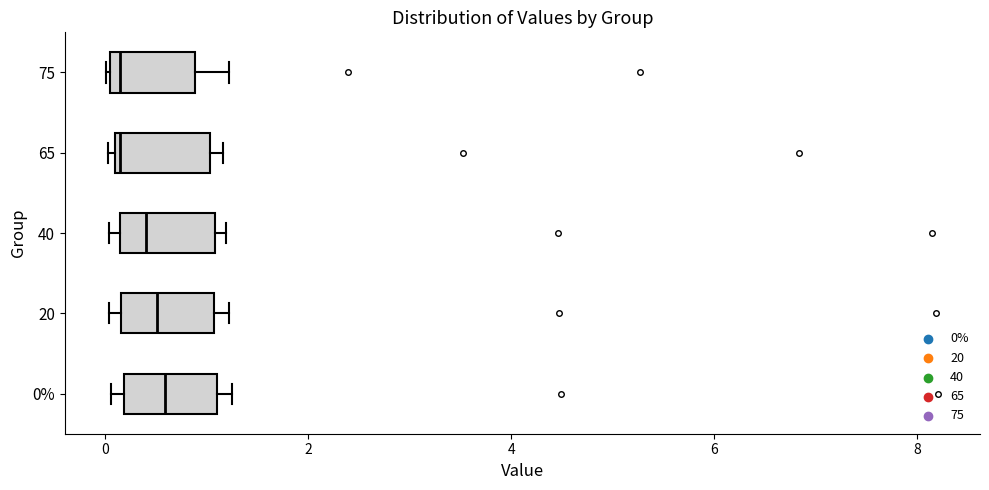

Reading bottom to top, transcribe this box plot: for each box, give where its median line is, the range the box spans, and where its two whiskers end, as read against the x-axis. The values are not printed on the chart, so give them approximately, as read against the axis.

0%: median 0.6, box 0.2 to 1.2, whiskers 0.0 to 1.2 (just right of the box's right edge)
20: median 0.6, box 0.2 to 1.0, whiskers 0.0 to 1.2
40: median 0.4, box 0.2 to 1.0, whiskers 0.0 to 1.2
65: median 0.2, box 0.0 to 1.0, whiskers 0.0 (just left of the box's left edge) to 1.2
75: median 0.2, box 0.0 to 0.8, whiskers 0.0 to 1.2